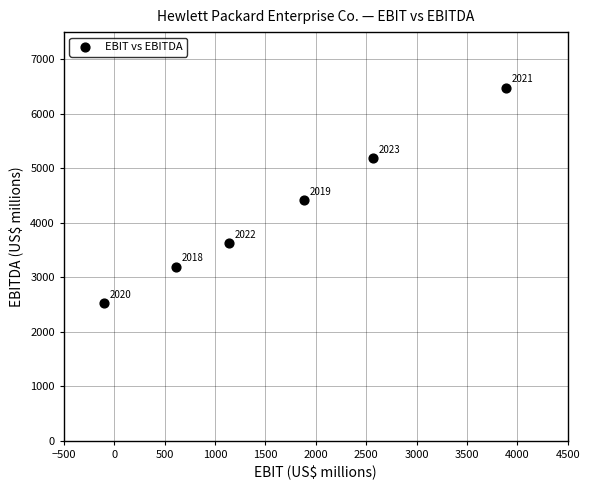

What is the range of X values (max minus min)?

3984